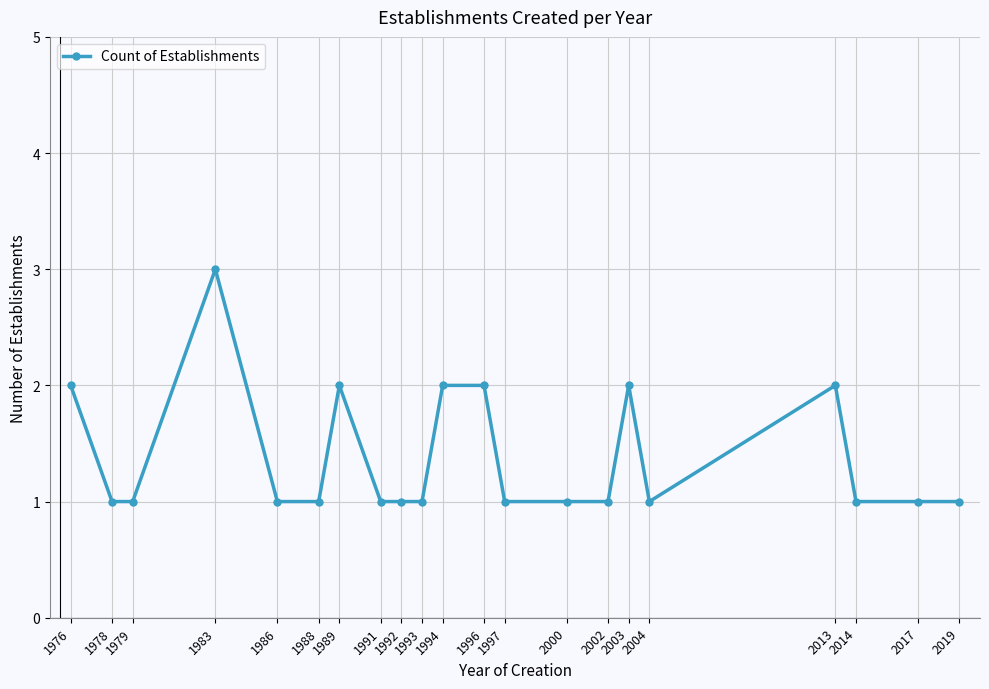

How many series are shown in this chart?

1